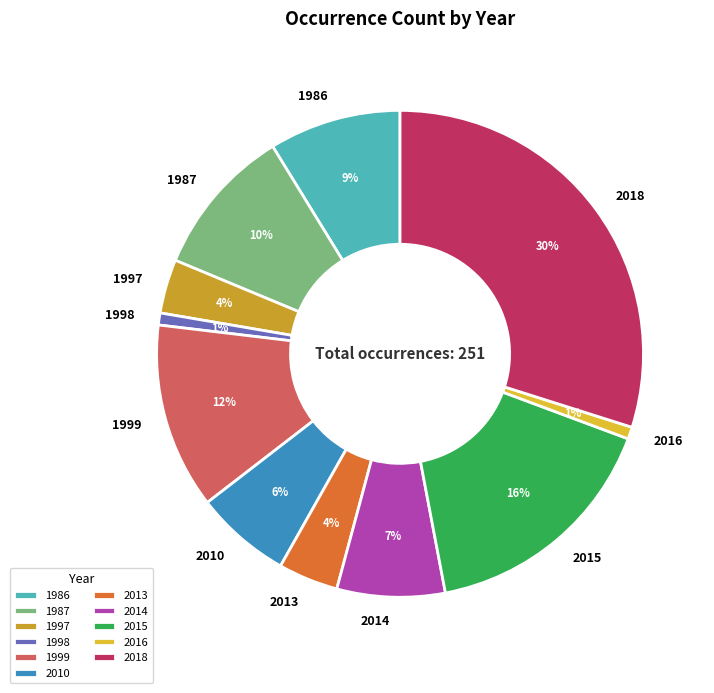

To the nearest percent, what percentage of the pie is 1999?

12%